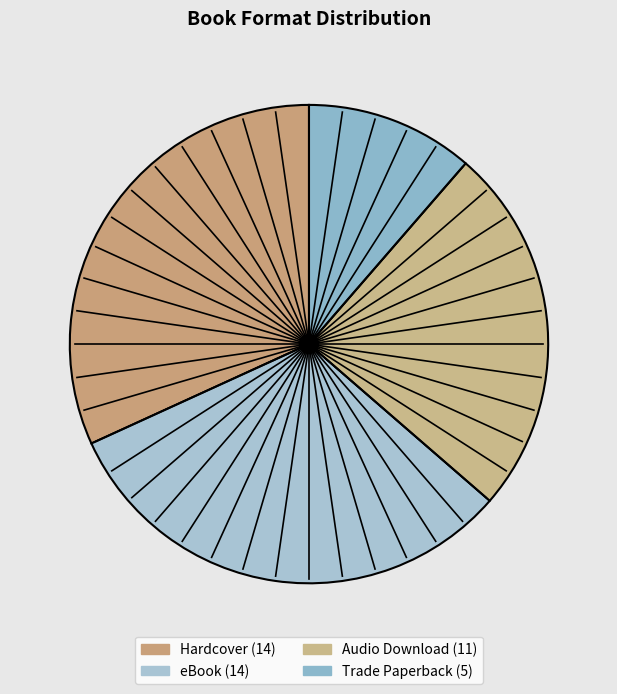

Count the number of slices in the pie.

4